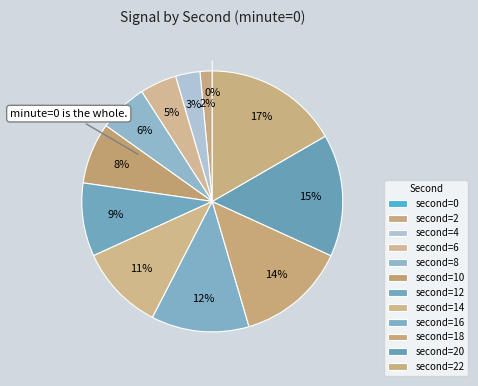

Count the number of slices in the pie.

12